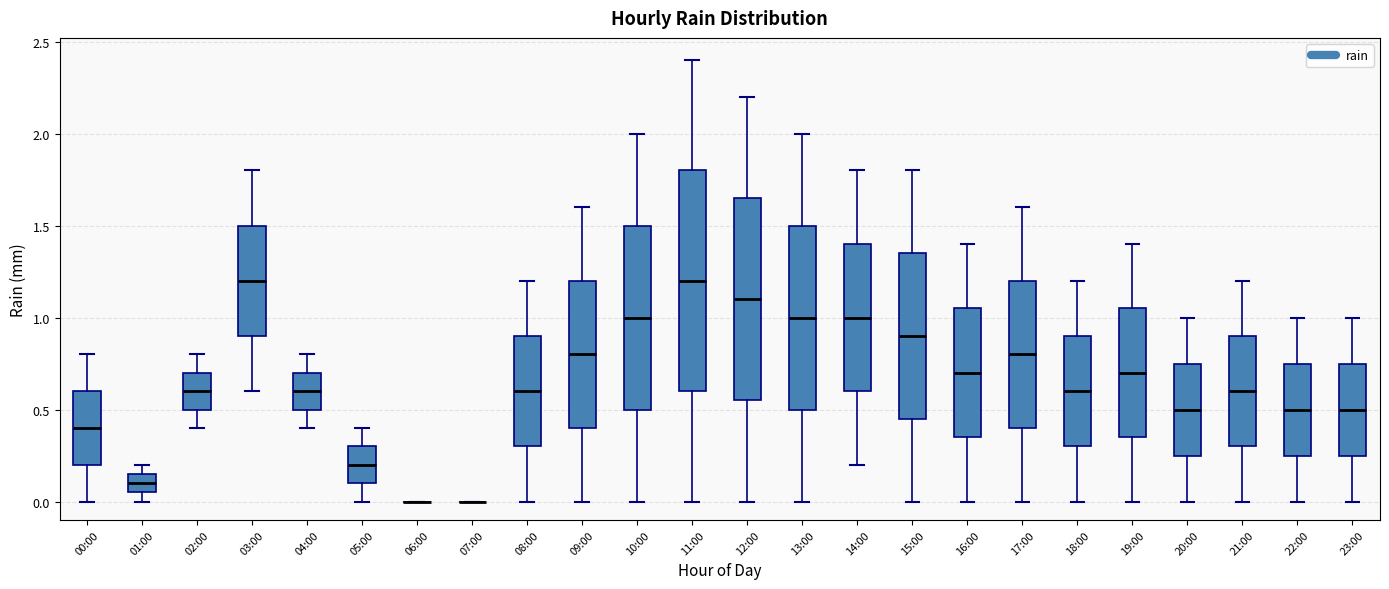

Where does the lower whisker of the box for 16:00 end on the y-axis? The values are not printed on the chart, so give them approximately, as read against the axis.

0.00